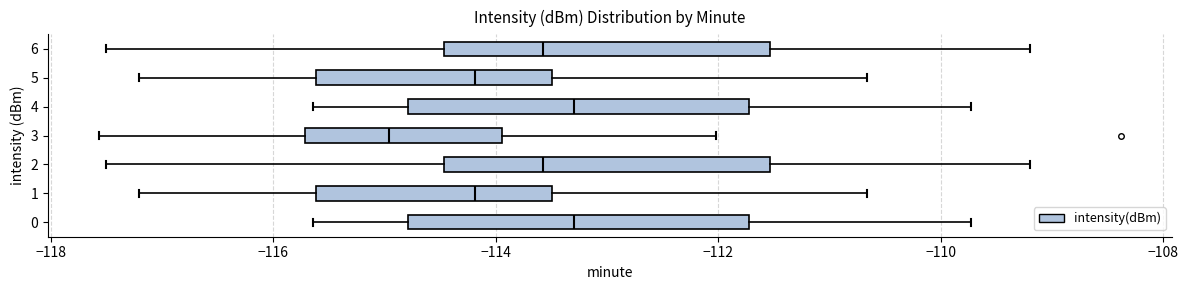

Where does the median line of the box at y = 0 sit on the x-axis? The values are not printed on the chart, so give them approximately, as read against the axis.

-113.2